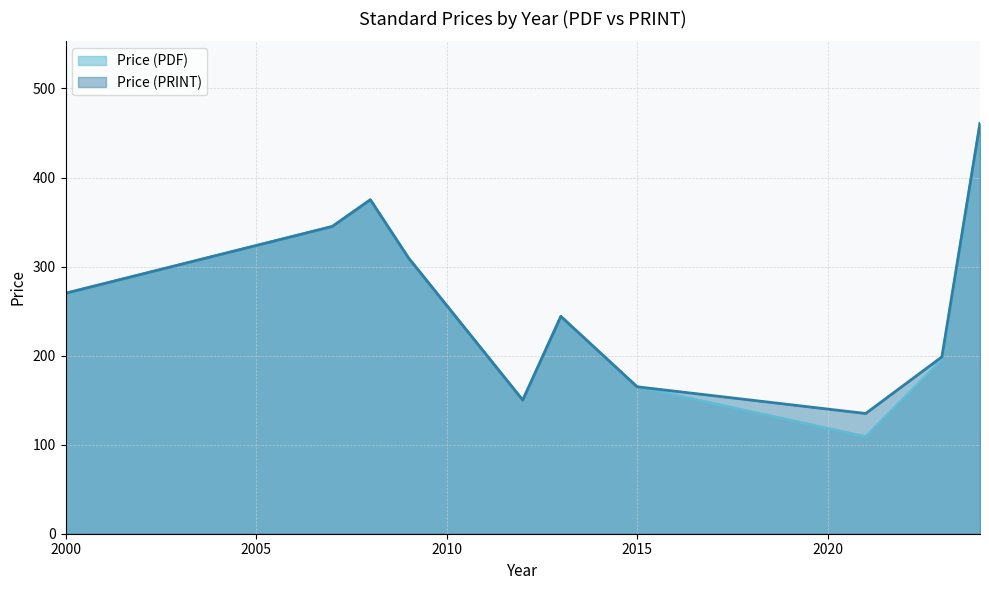

The Price (PDF) series shows 165.0 at 2015. True or false?

True